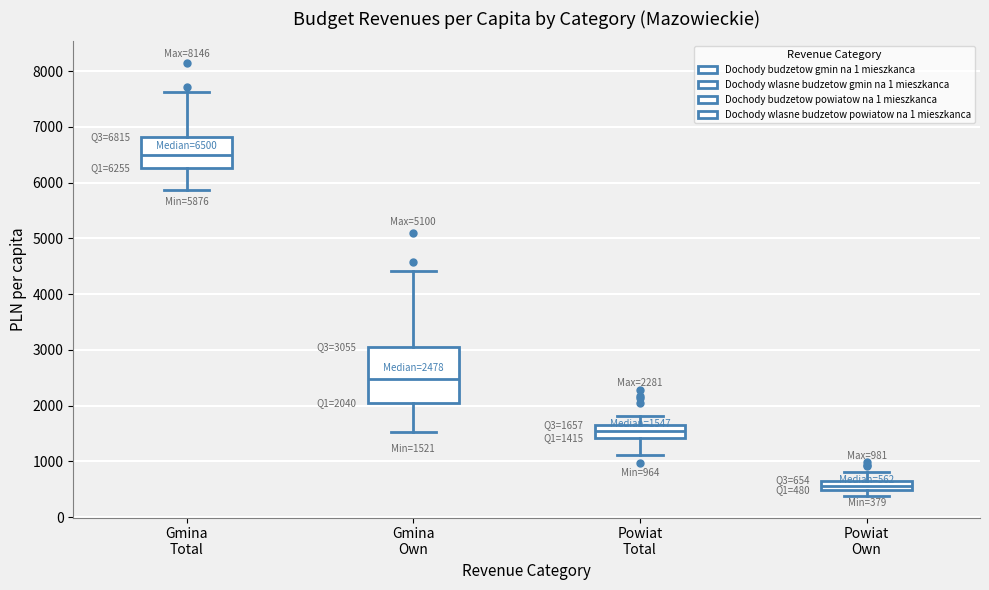

Which box's median line is the highest?

Gmina Total